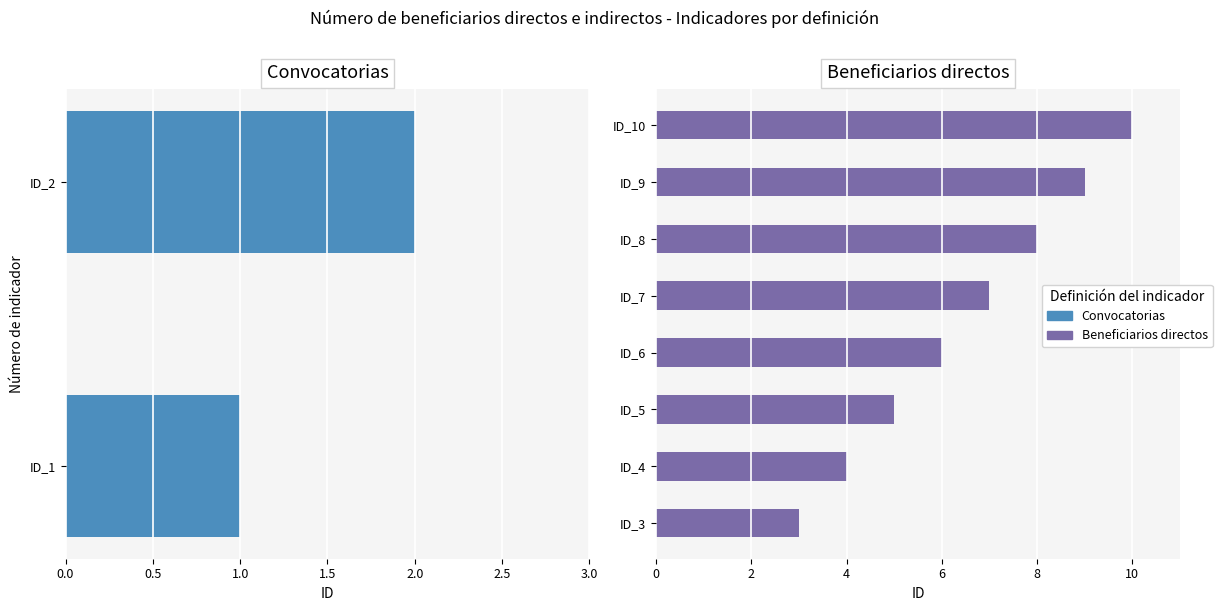

Between ID_3 and ID_7, which is larger?

ID_7